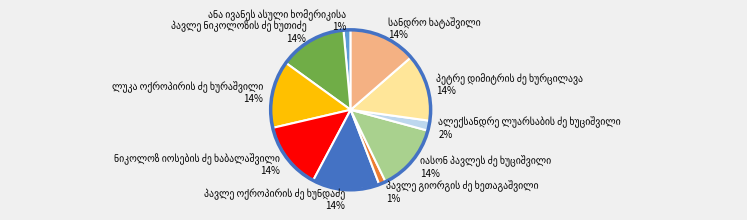

Is there any slice that represents more than half of the pie?

No